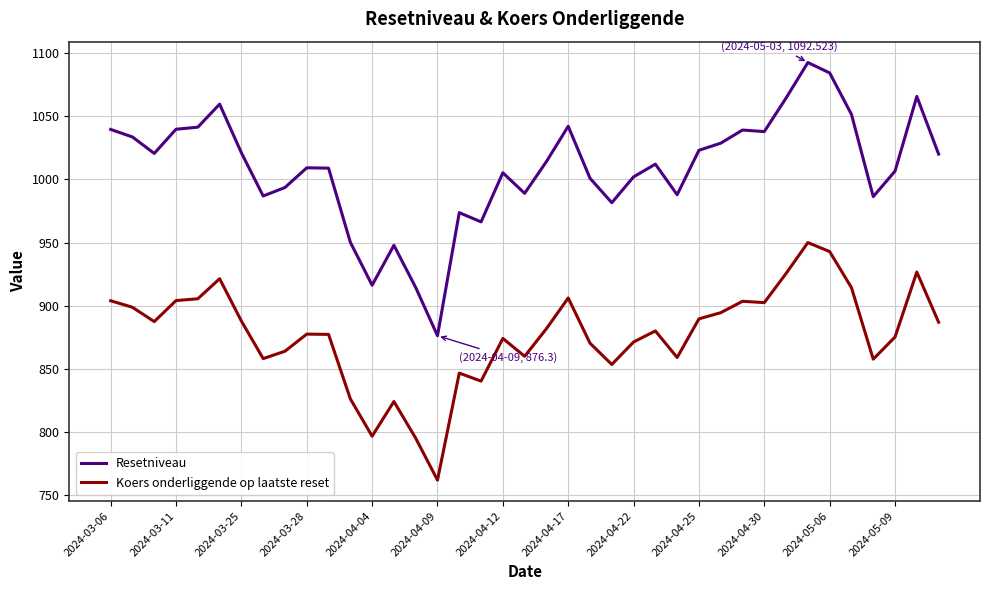

What is the smallest value displayed?

762.0